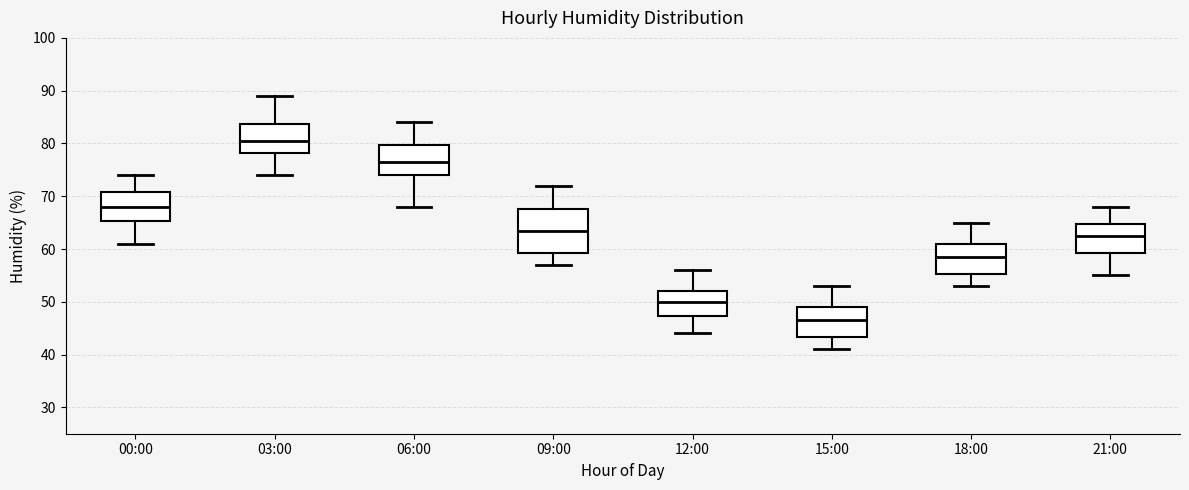

Where does the median line of the box for 15:00 sit on the y-axis? The values are not printed on the chart, so give them approximately, as read against the axis.

47